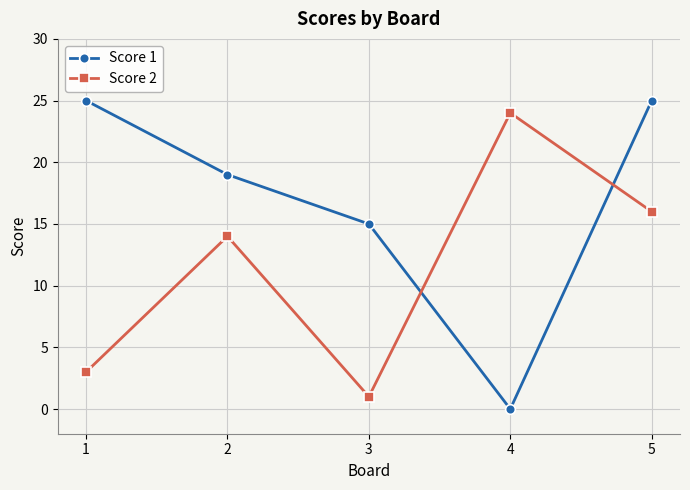

What is the sum of all Score 1 values?

84